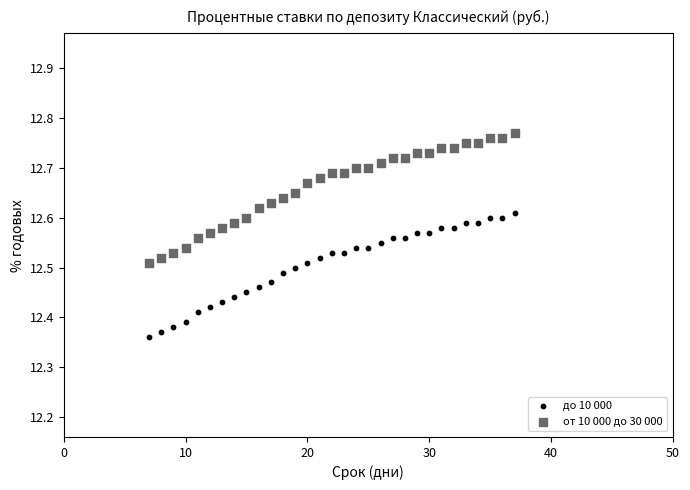

Across all data points, what is the range of Y values (max minus min)?

0.4